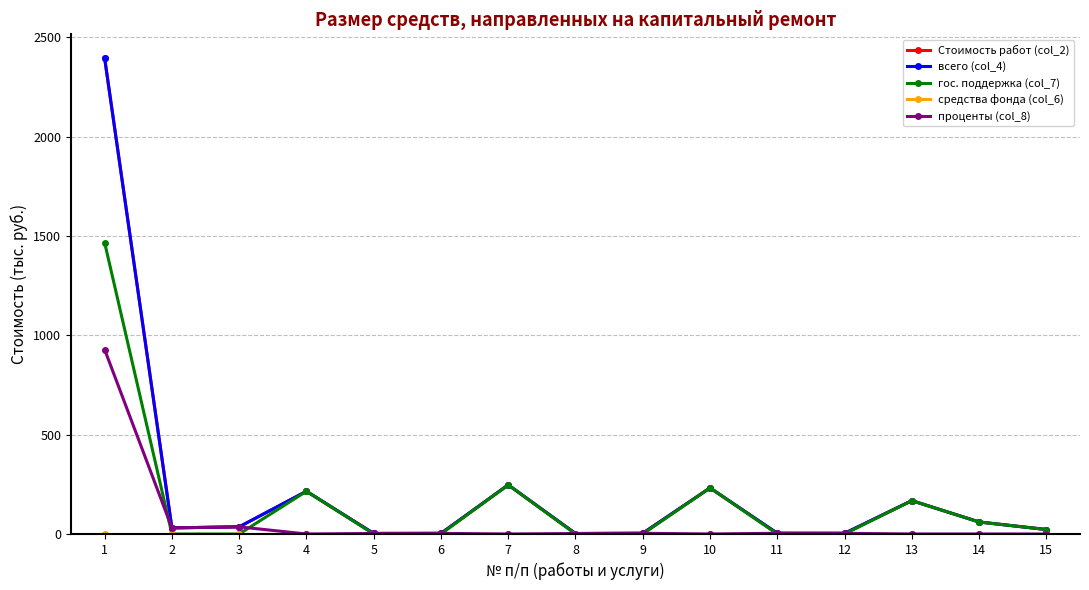

Rank the series at 5 from highest to lowest value.

Стоимость работ (col_2), всего (col_4), проценты (col_8), гос. поддержка (col_7), средства фонда (col_6)